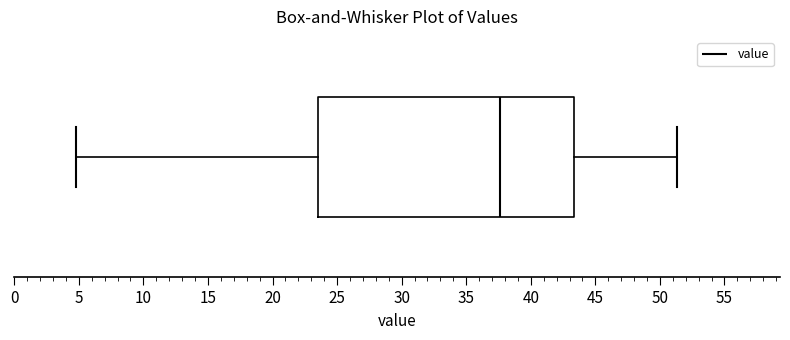

Where does the left whisker of the box end on the x-axis? The values are not printed on the chart, so give them approximately, as read against the axis.

5.0